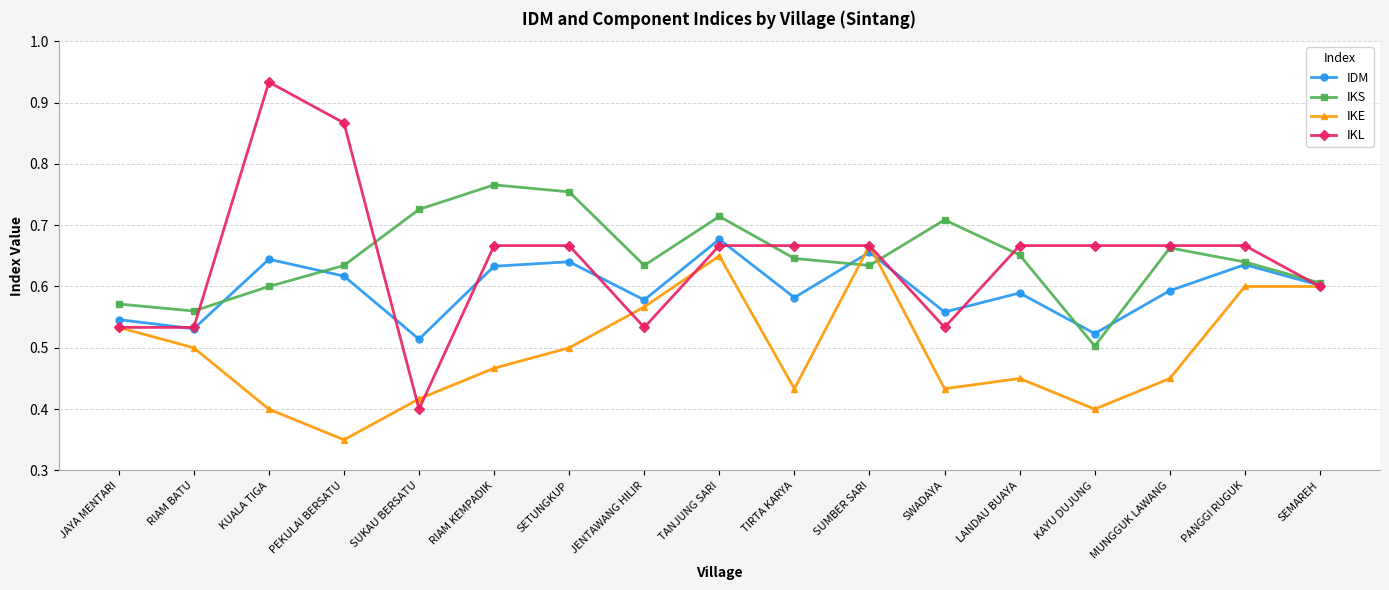

At how many categories does at least one series exceed 0?

17